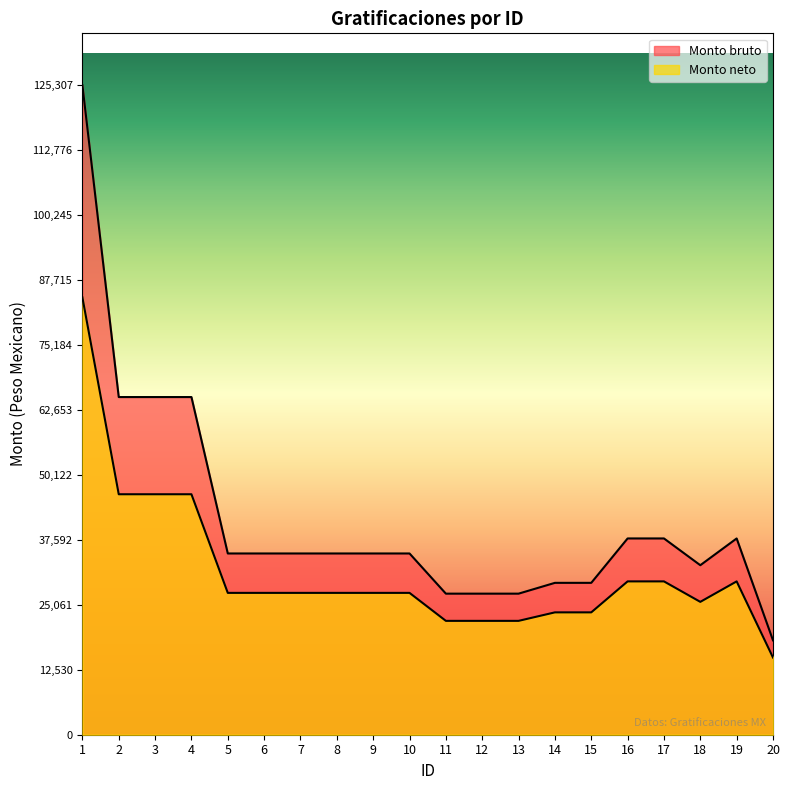

What is the sum of all Monto bruto values?

835396.2